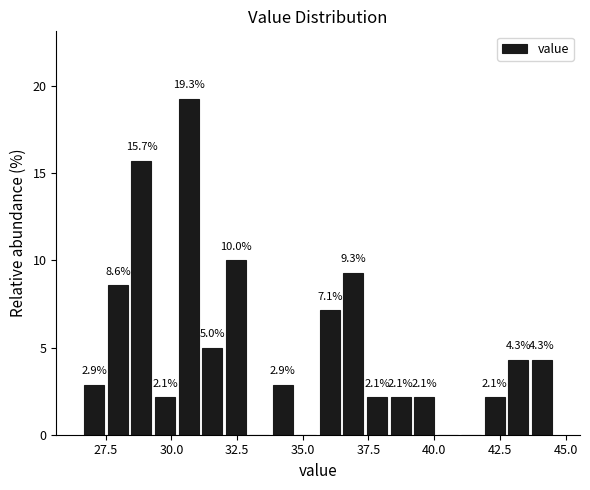

Read against the x-axis, roughly where is the centre of the tallest bar?

30.5